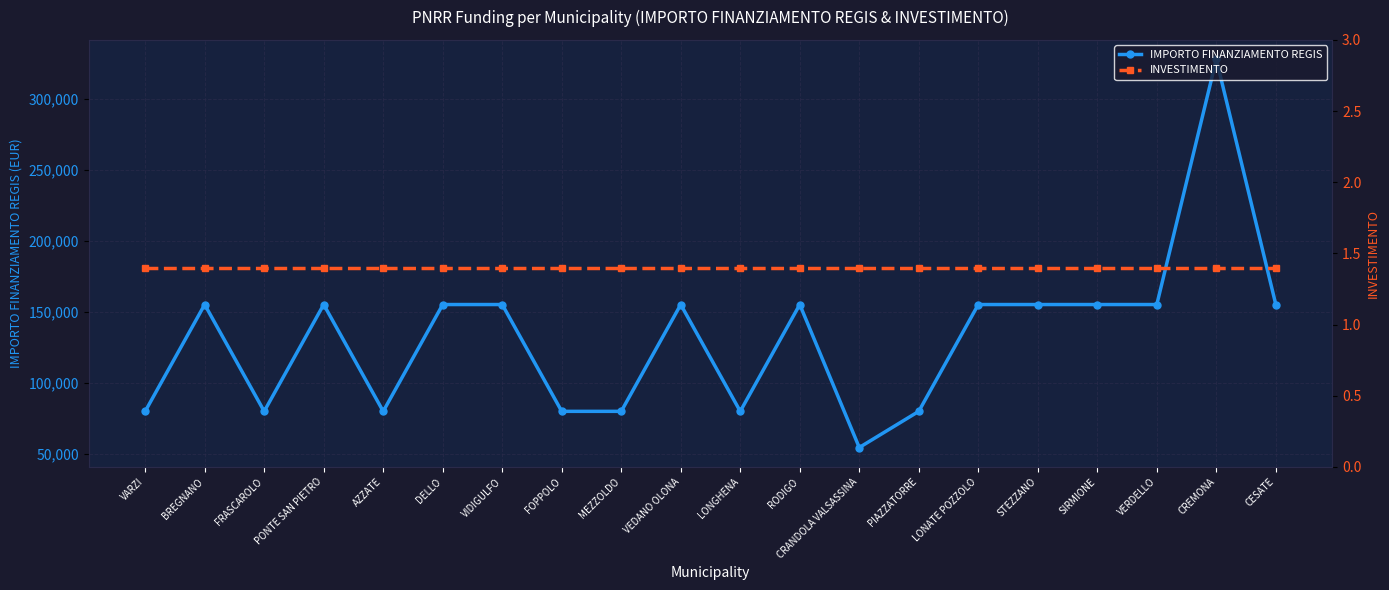

Reading right to left, list all the values displayed in this chart.

IMPORTO FINANZIAMENTO REGIS: 155234.0	328160.0	155234.0	155234.0	155234.0	155234.0	79922.0	54412.0	155234.0	79922.0	155234.0	79922.0	79922.0	155234.0	155234.0	79922.0	155234.0	79922.0	155234.0	79922.0
INVESTIMENTO: 1.4	1.4	1.4	1.4	1.4	1.4	1.4	1.4	1.4	1.4	1.4	1.4	1.4	1.4	1.4	1.4	1.4	1.4	1.4	1.4